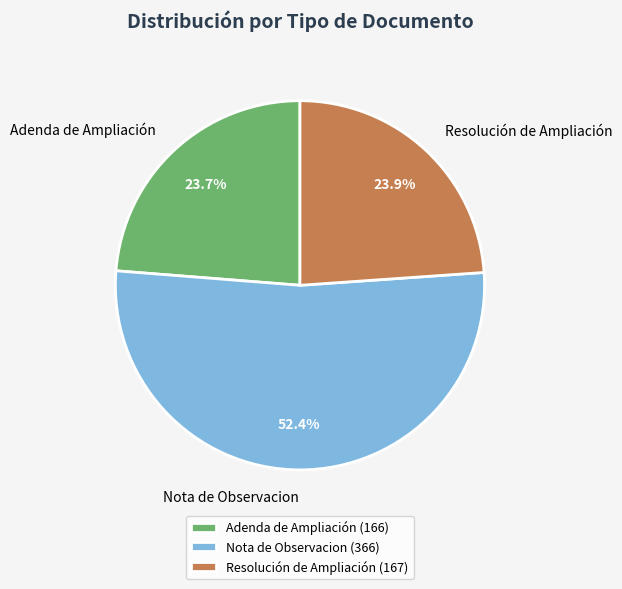

What is the ratio of the value at Nota de Observacion to the value at Resolución de Ampliación?

2.2